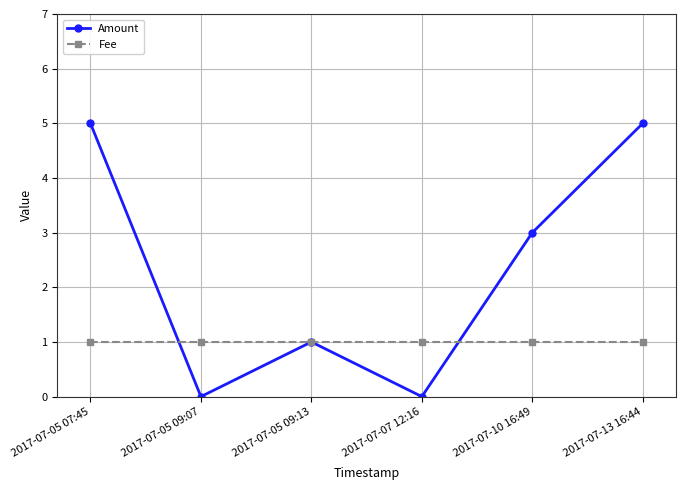

How many lines are shown in the chart?

2